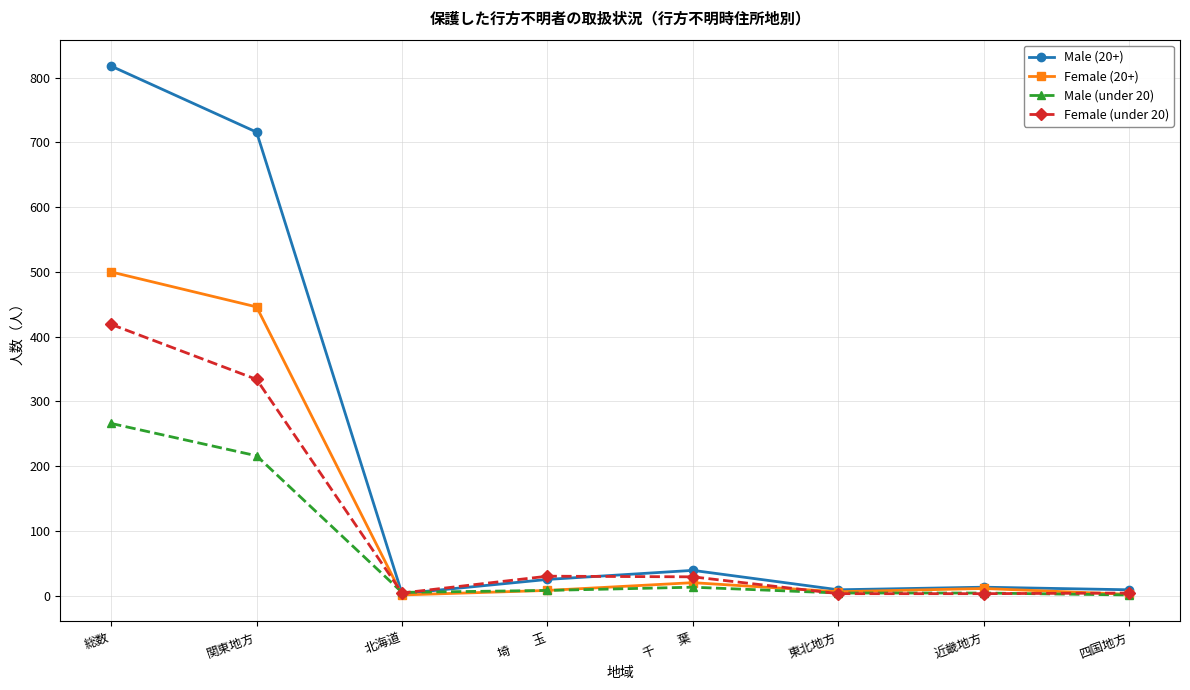

How many series are shown in this chart?

4